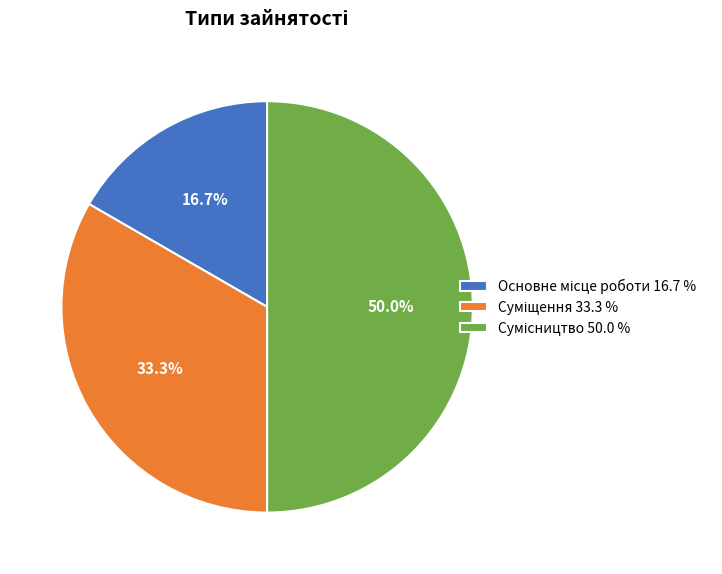

To the nearest percent, what percentage of the pie is Сумісництво?

50%